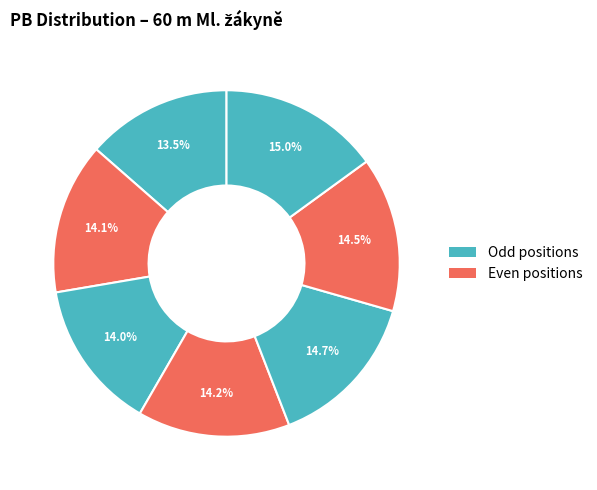

Count the number of slices in the pie.

7